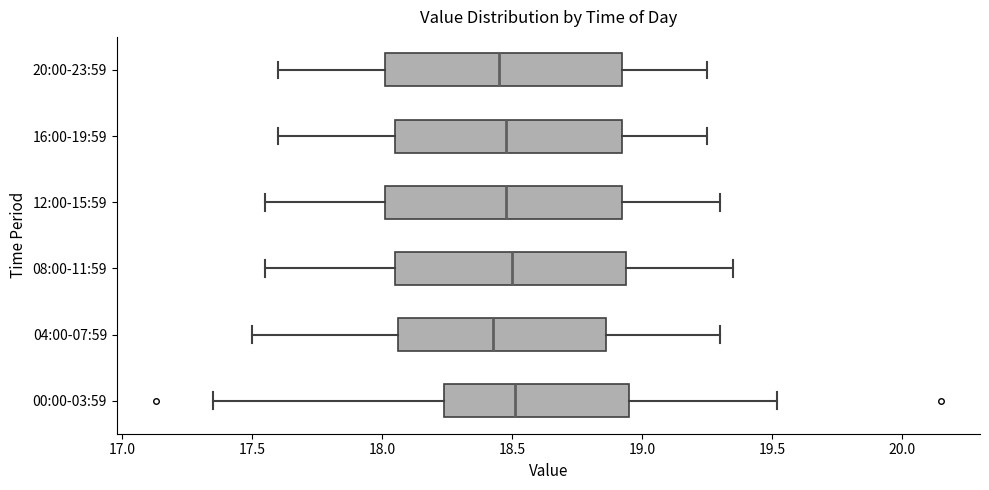

Reading bottom to top, transcribe this box plot: for each box, give where its median line is, the range the box spans, and where its two whiskers end, as read against the x-axis. The values are not printed on the chart, so give them approximately, as read against the axis.

00:00-03:59: median 18.50, box 18.25 to 18.95, whiskers 17.35 to 19.50
04:00-07:59: median 18.45, box 18.05 to 18.85, whiskers 17.50 to 19.30
08:00-11:59: median 18.50, box 18.05 to 18.95, whiskers 17.55 to 19.35
12:00-15:59: median 18.50, box 18.00 to 18.95, whiskers 17.55 to 19.30
16:00-19:59: median 18.50, box 18.05 to 18.95, whiskers 17.60 to 19.25
20:00-23:59: median 18.45, box 18.00 to 18.95, whiskers 17.60 to 19.25